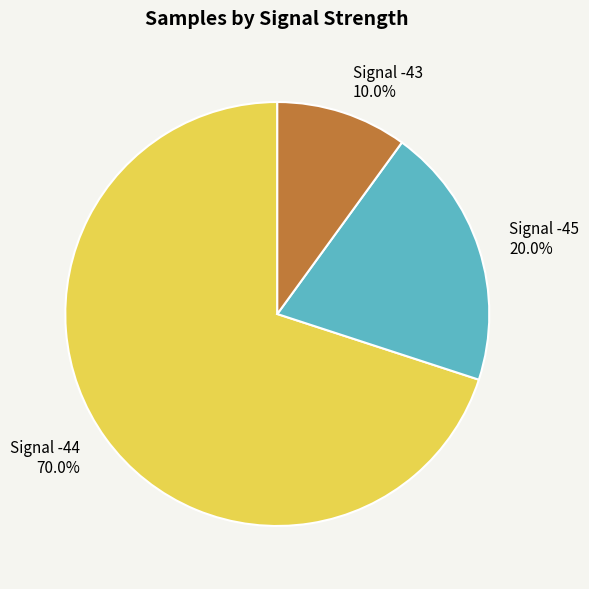

How many slices are in this pie chart?

3